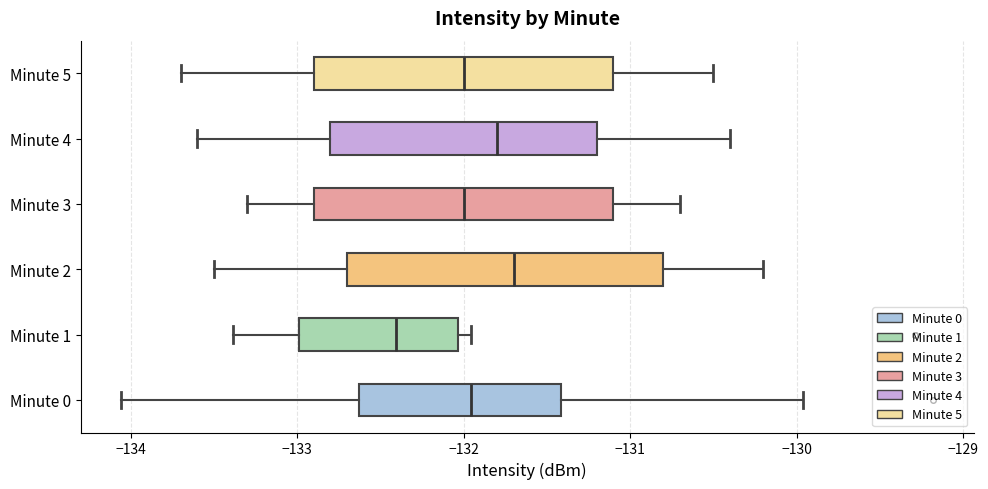

Which box's median line is the furthest to the left?

Minute 1